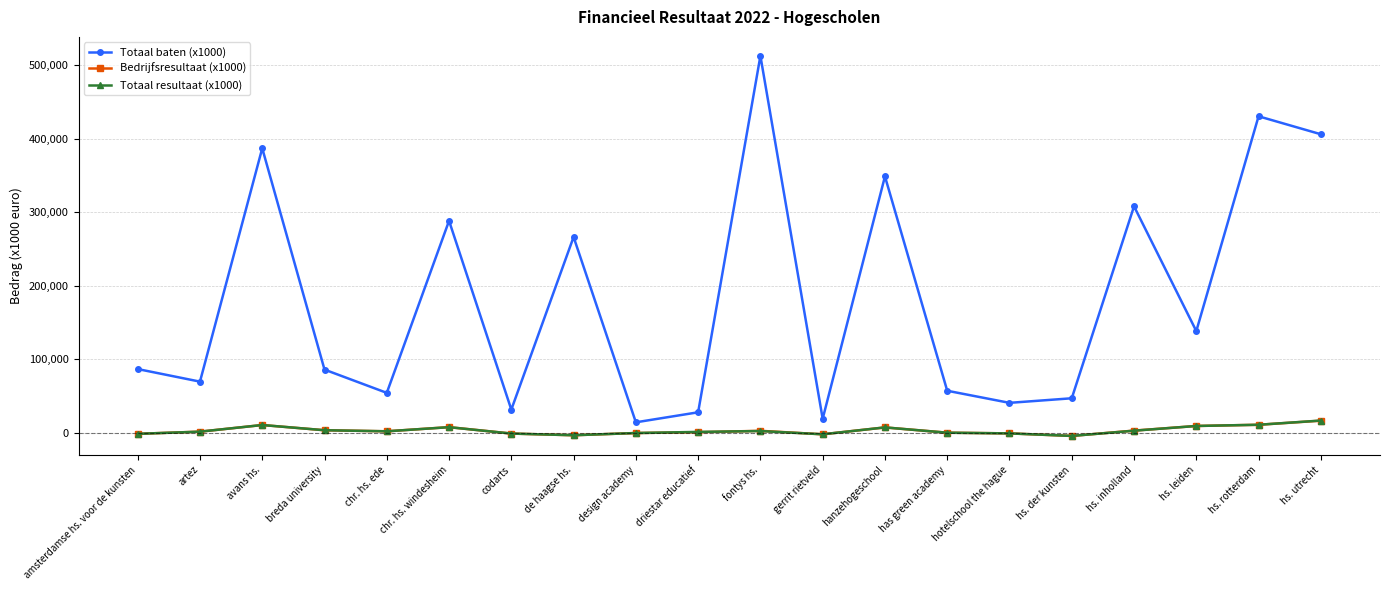

What is the value of the Totaal resultaat (x1000) point at the 14th from the left?

391.7